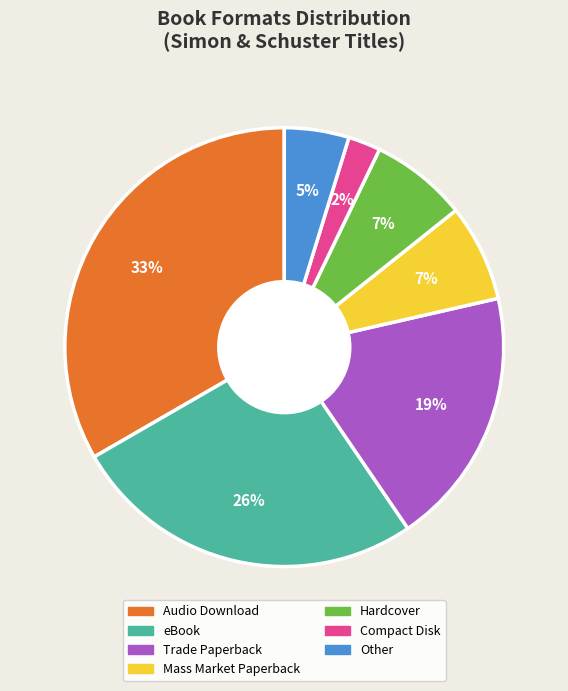

What percentage is the Trade Paperback slice, to the nearest percent?

19%